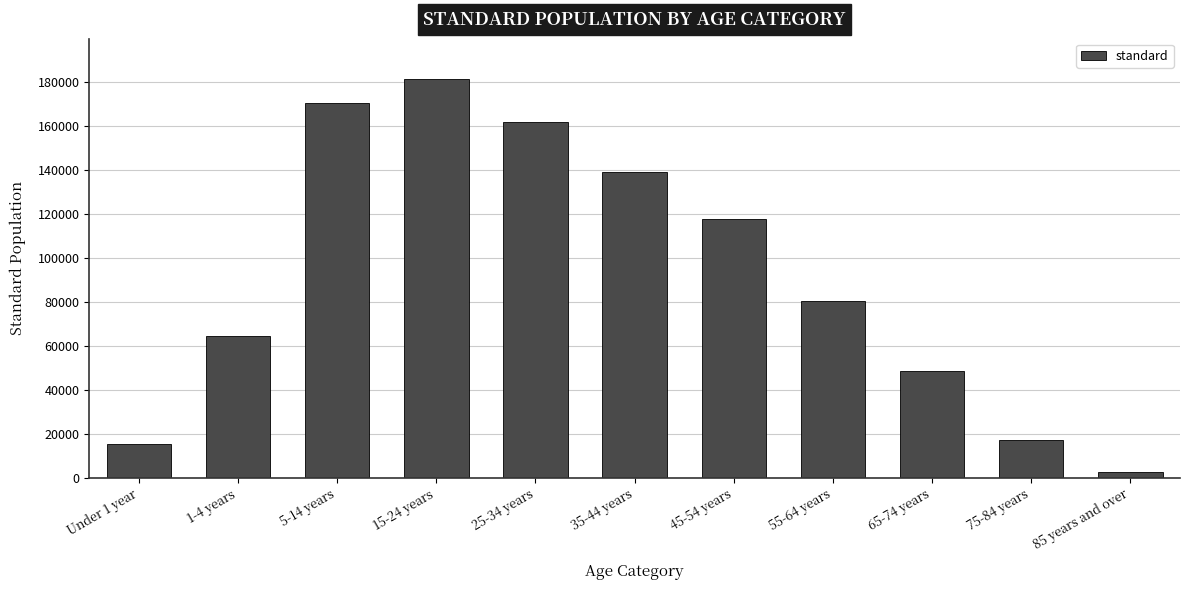

What position from the left is Under 1 year?

1